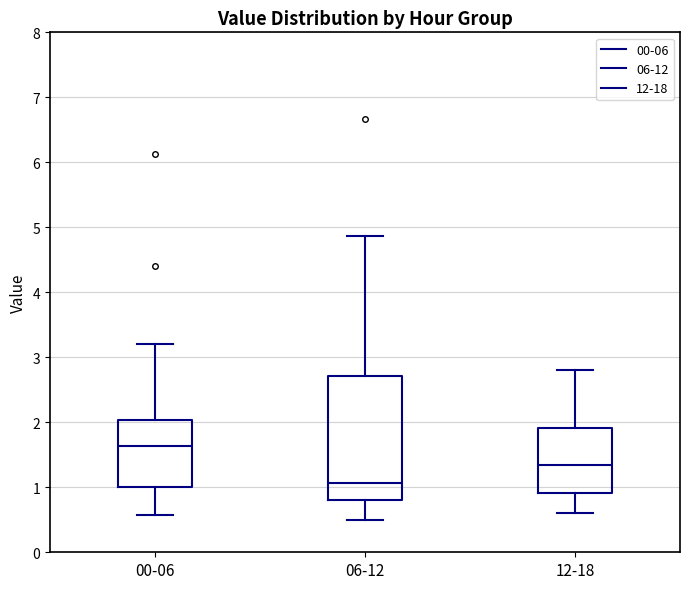

Where is the upper edge of the box for 12-18 on the y-axis? The values are not printed on the chart, so give them approximately, as read against the axis.

1.9